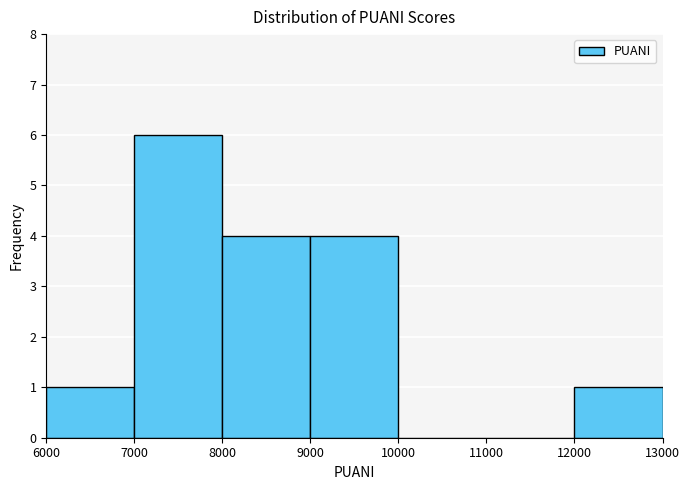

Reading left to right, transcribe this chart: for each bar, give the range it covers on the x-axis and its height. The values are not printed on the chart, so give them approximately, as read against the axis.

6000 to 7000: 1
7000 to 8000: 6
8000 to 9000: 4
9000 to 10000: 4
10000 to 11000: 0
11000 to 12000: 0
12000 to 13000: 1